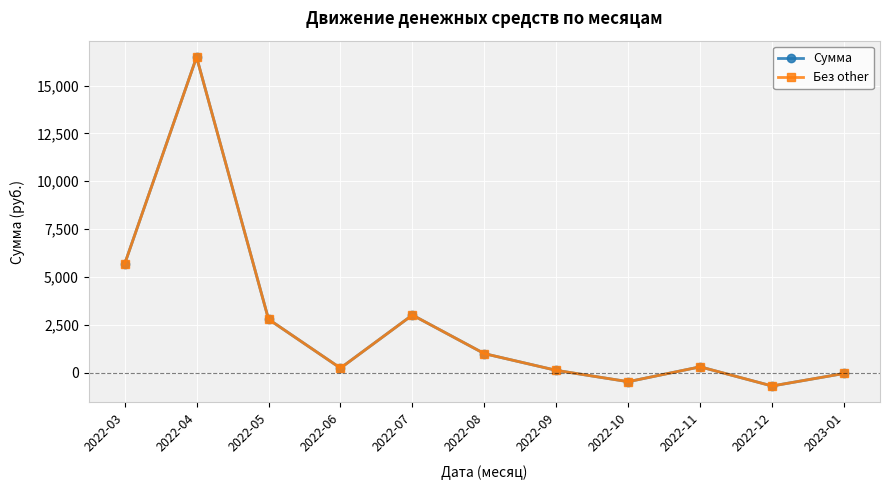

Is this an area chart (filled region under the line)?

No